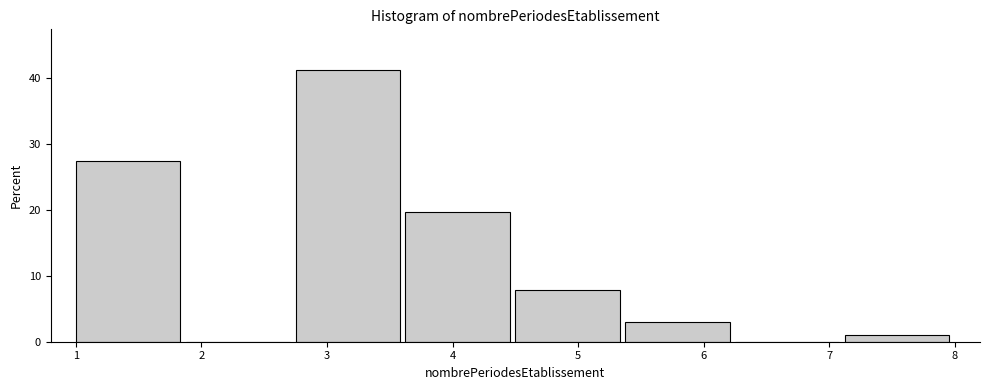

Reading left to right, list every bar in this chart as the range it spans on the x-axis followed by its height. Neither the bar edges nor the heights are printed on the chart, so give them approximately, as read against the axes.

1.0 to 1.9: 27
1.9 to 2.8: 0
2.8 to 3.6: 41
3.6 to 4.5: 20
4.5 to 5.4: 8
5.4 to 6.3: 3
6.3 to 7.1: 0
7.1 to 8.0: under 1